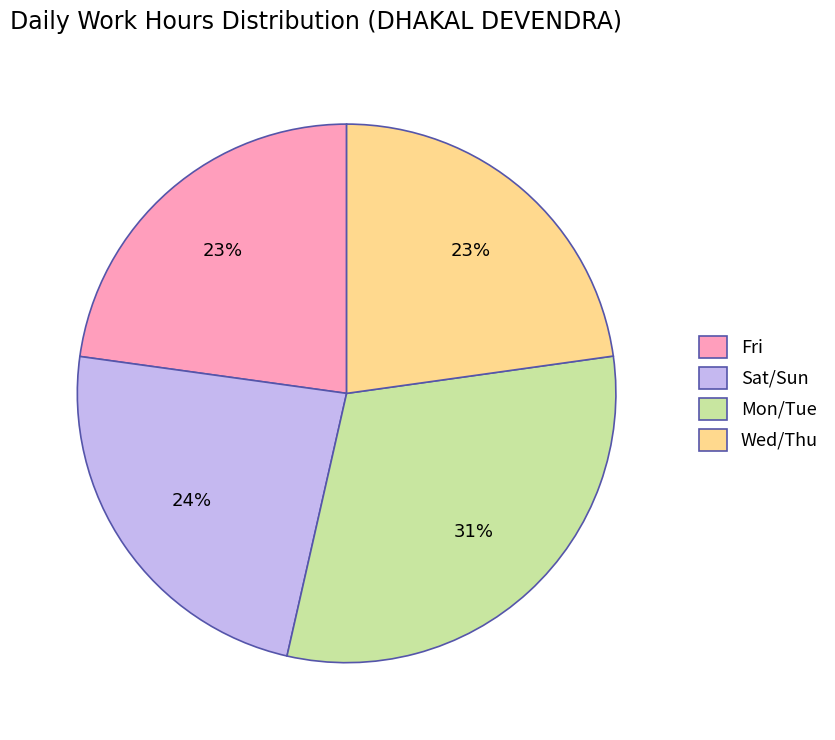

Is there any slice that represents more than half of the pie?

No